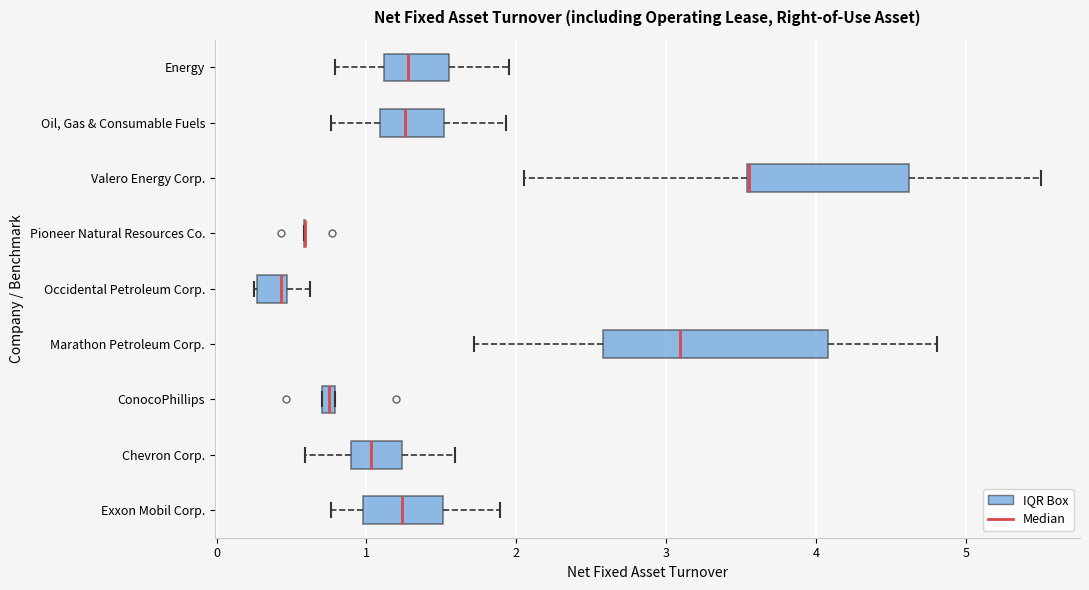

Comparing the boxes themselves (not the whiskers), which one is the widest?

Marathon Petroleum Corp.